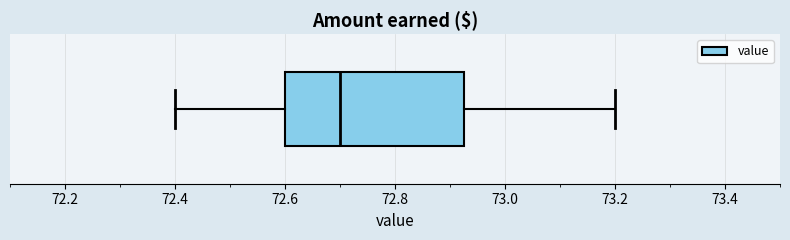

Read this box plot against the x-axis: the position of the median line, the range covered by the box, and the ends of both whiskers. The values are not printed on the chart, so give them approximately, as read against the axis.

median 72.70, box 72.60 to 72.92, whiskers 72.40 to 73.20